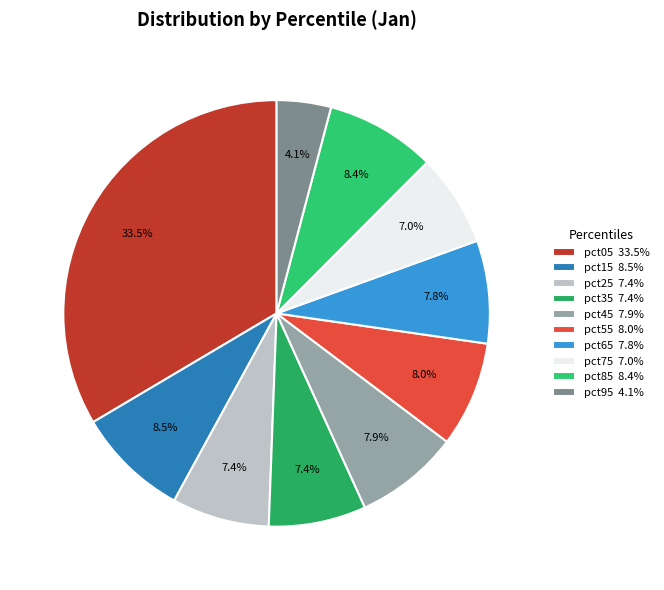

Rank the categories by value from lowest to highest.

pct95, pct75, pct35, pct25, pct65, pct45, pct55, pct85, pct15, pct05